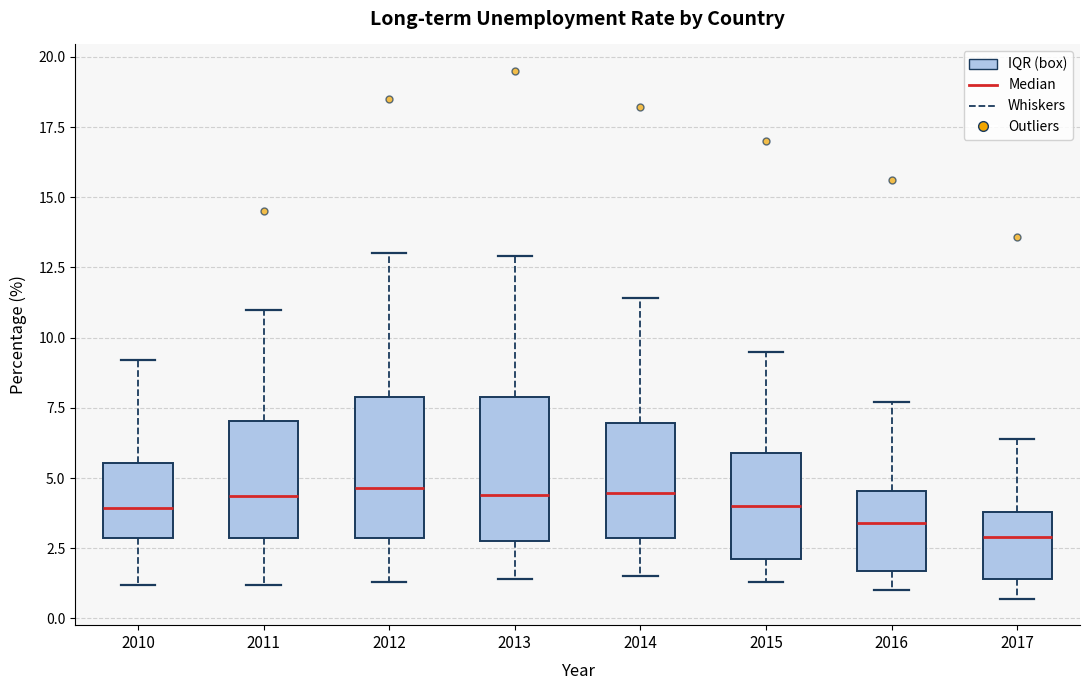

Reading left to right, read every box against the y-axis: the position of its median line, the range the box covers, and the ends of its whiskers. The values are not printed on the chart, so give them approximately, as read against the axis.

2010: median 4.0, box 3.0 to 5.5, whiskers 1.0 to 9.0
2011: median 4.5, box 3.0 to 7.0, whiskers 1.0 to 11.0
2012: median 4.5, box 3.0 to 8.0, whiskers 1.5 to 13.0
2013: median 4.5, box 3.0 to 8.0, whiskers 1.5 to 13.0
2014: median 4.5, box 3.0 to 7.0, whiskers 1.5 to 11.5
2015: median 4.0, box 2.0 to 6.0, whiskers 1.5 to 9.5
2016: median 3.5, box 1.5 to 4.5, whiskers 1.0 to 7.5
2017: median 3.0, box 1.5 to 4.0, whiskers 0.5 to 6.5